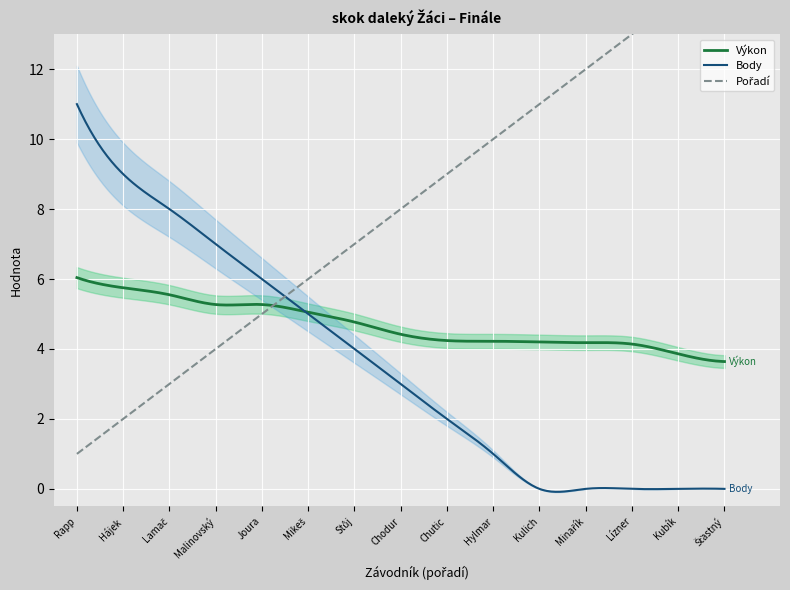

At which category is the sum across all series the highest?

Šťastný